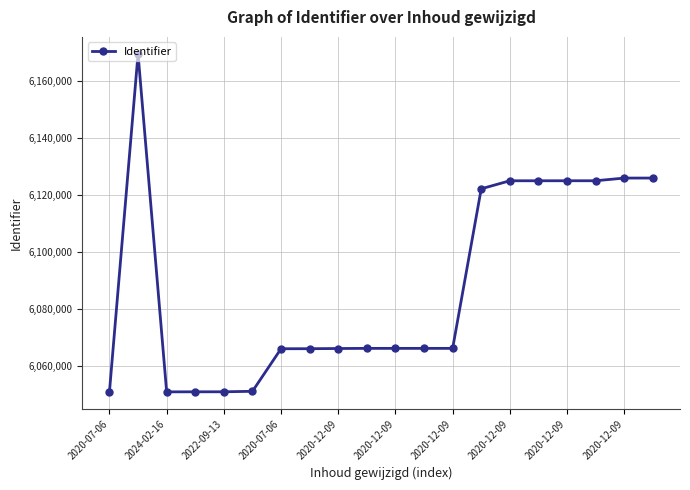

What is the average value?

6088118